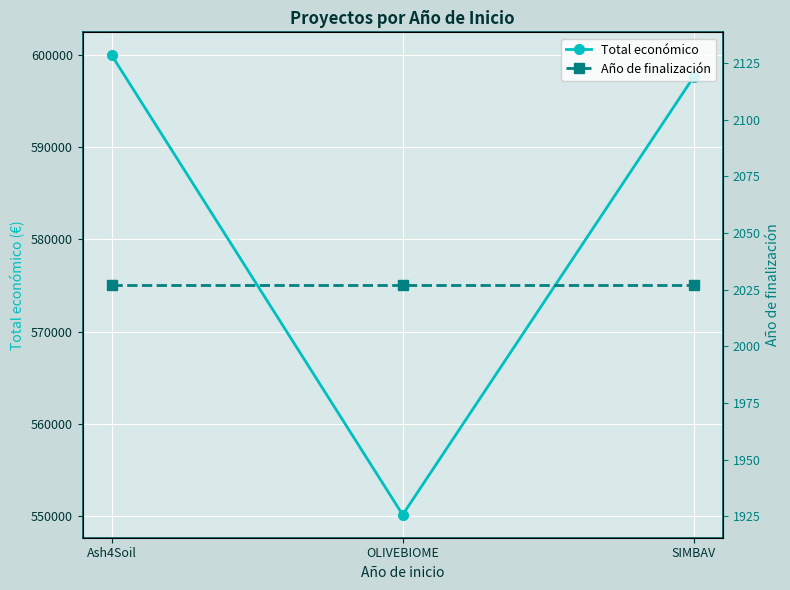

What is the label of the 2nd point from the left?

OLIVEBIOME